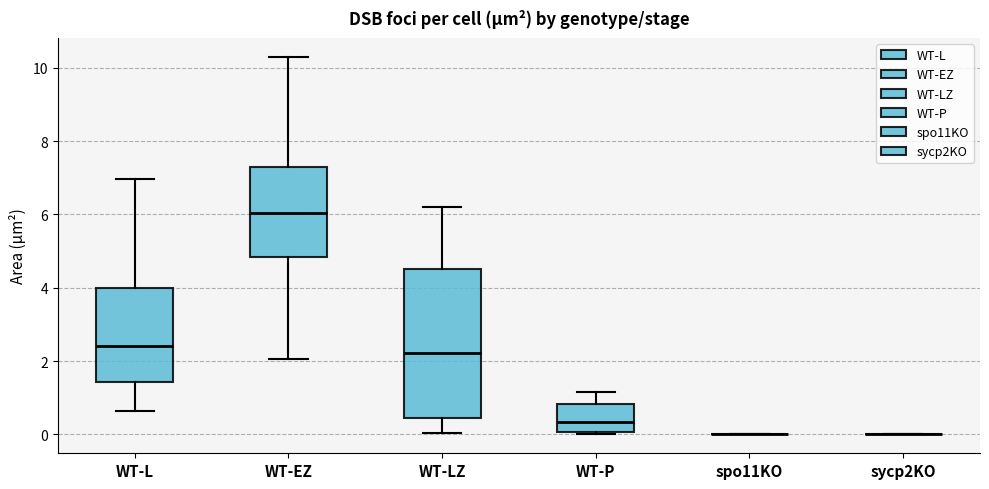

Reading left to right, read every box against the y-axis: the position of its median line, the range the box covers, and the ends of its whiskers. The values are not printed on the chart, so give them approximately, as read against the axis.

WT-L: median 2.4, box 1.4 to 4.0, whiskers 0.6 to 7.0
WT-EZ: median 6.0, box 4.8 to 7.4, whiskers 2.0 to 10.4
WT-LZ: median 2.2, box 0.4 to 4.6, whiskers 0.0 to 6.2
WT-P: median 0.4, box 0.0 to 0.8, whiskers 0.0 to 1.2
spo11KO: box collapsed to a line at 0.0, whiskers 0.0 to 0.0
sycp2KO: box collapsed to a line at 0.0, whiskers 0.0 to 0.0